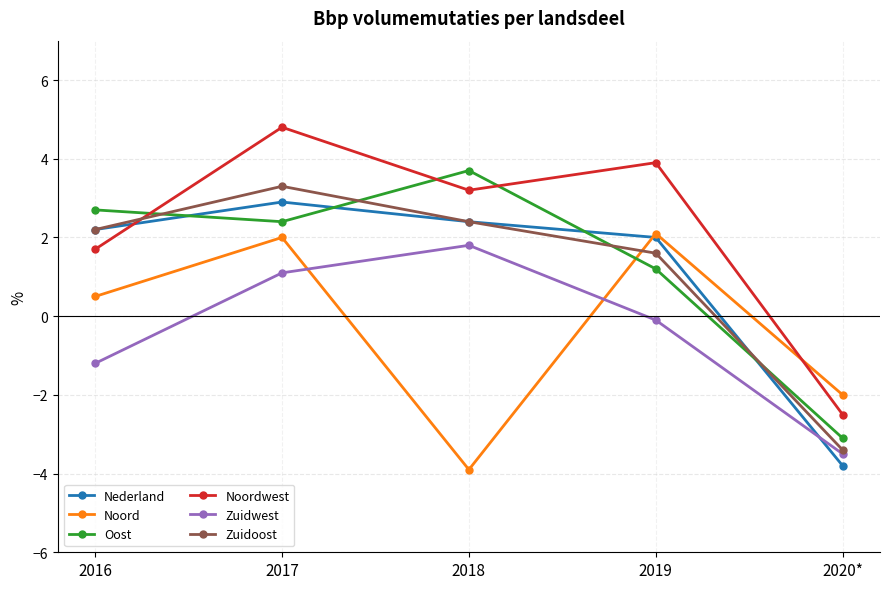

What is the spread (max minus min) of values at 2019?

4.0